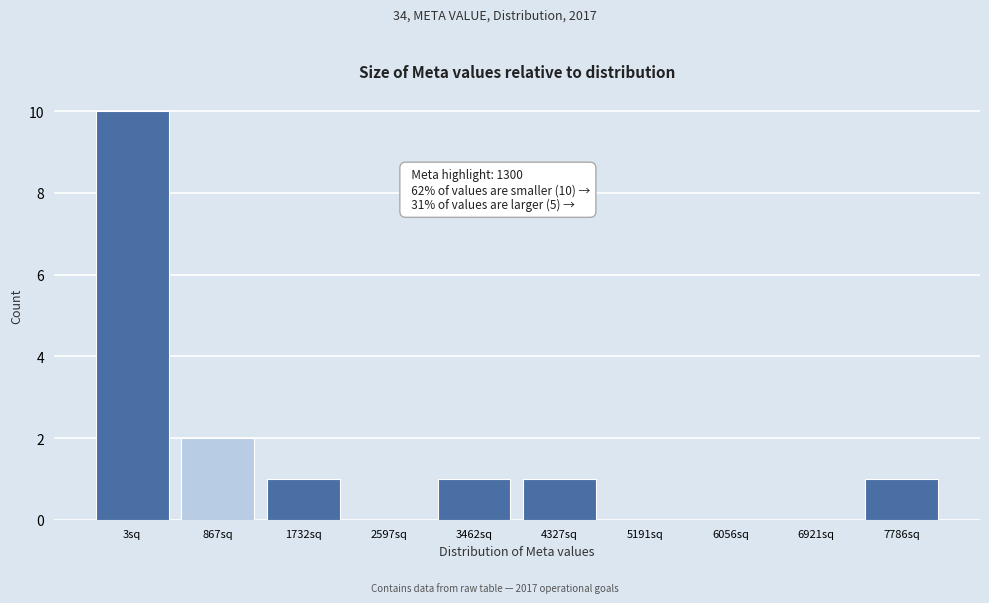

Reading left to right, what are all the values shown in this chart?

3sq=10	867sq=2	1732sq=1	2597sq=0	3462sq=1	4327sq=1	5191sq=0	6056sq=0	6921sq=0	7786sq=1